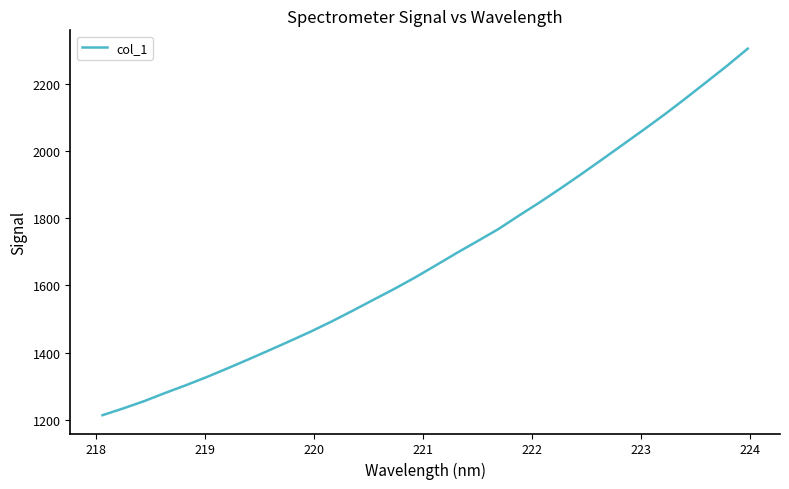

What is the greatest value displayed?

2303.7